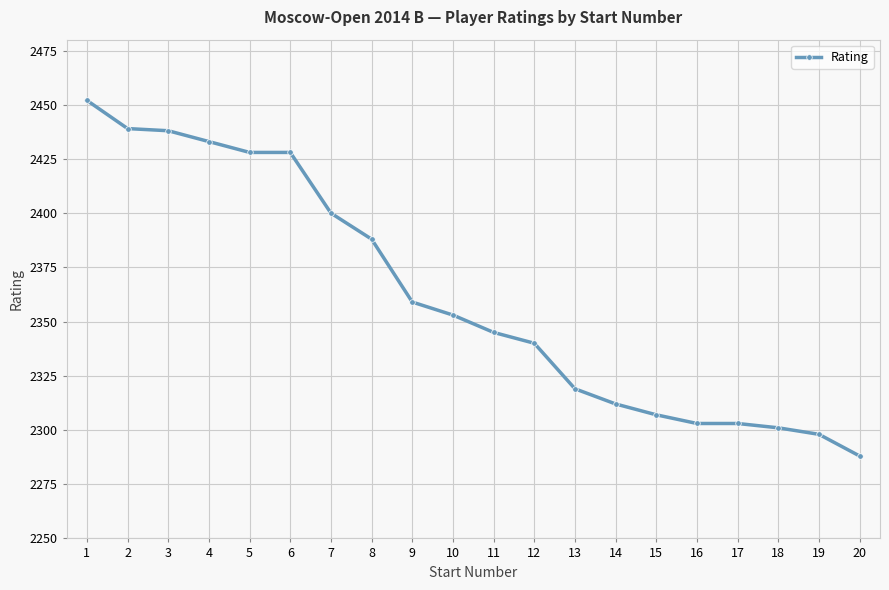

Reading left to right, what are all the values shown in this chart?

2452	2439	2438	2433	2428	2428	2400	2388	2359	2353	2345	2340	2319	2312	2307	2303	2303	2301	2298	2288